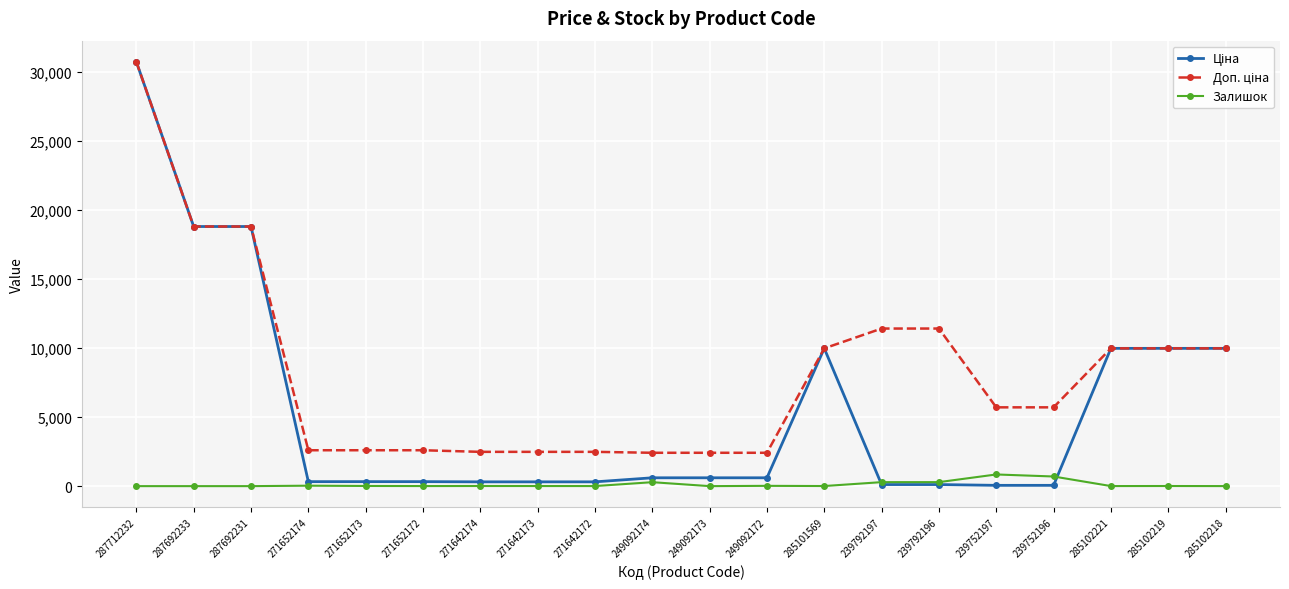

At how many categories does at least one series exceed 10535?

5